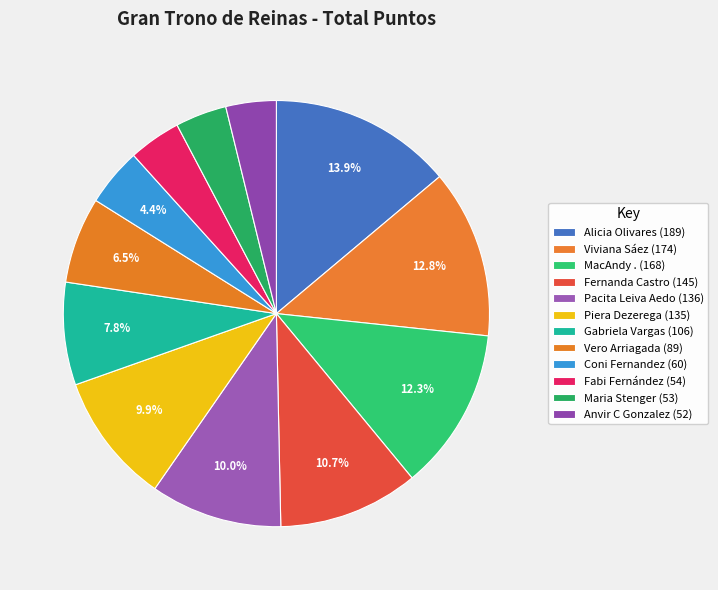

How many slices are in this pie chart?

12